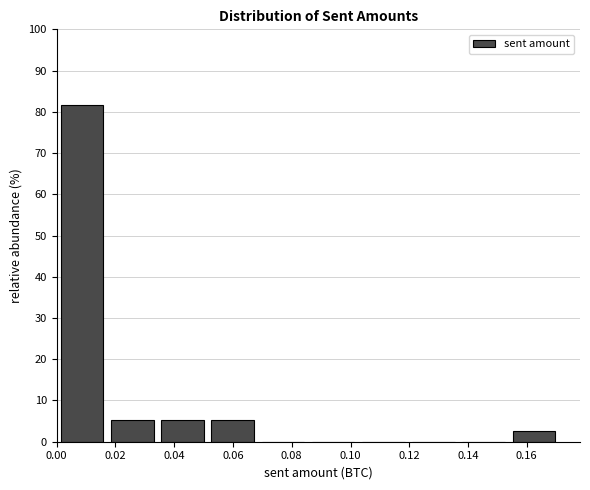

Reading left to right, transcribe this chart: for each bar, give the range it covers on the x-axis and its height. Neither the bar edges nor the heights are printed on the chart, so give them approximately, as read against the axes.

0.000 to 0.018: 82
0.018 to 0.034: 5
0.034 to 0.052: 5
0.052 to 0.068: 5
0.068 to 0.086: 0
0.086 to 0.102: 0
0.102 to 0.120: 0
0.120 to 0.136: 0
0.136 to 0.154: 0
0.154 to 0.170: 3